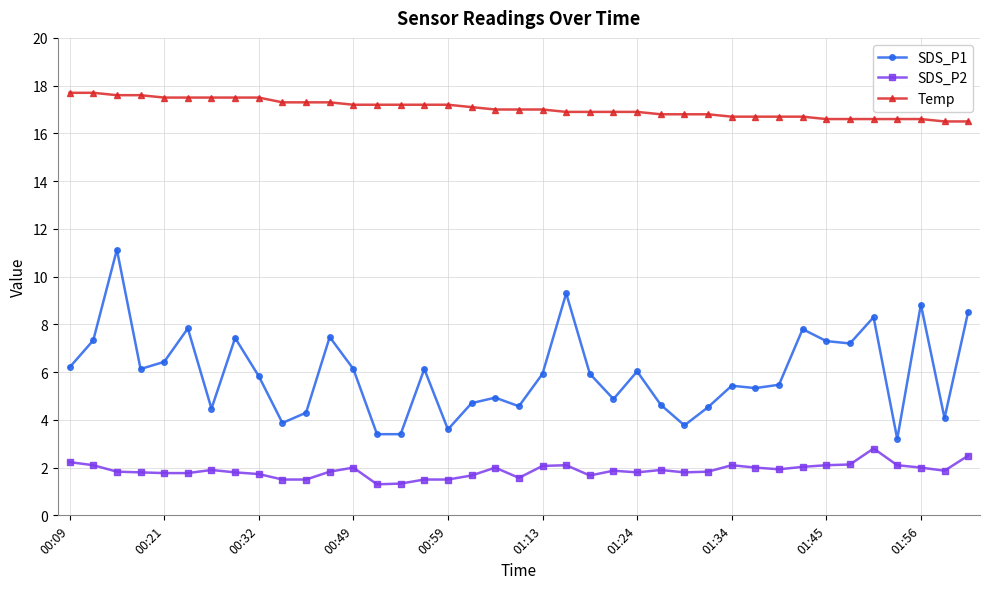

What is the value of the SDS_P2 point at the 32nd from the left?

2.0